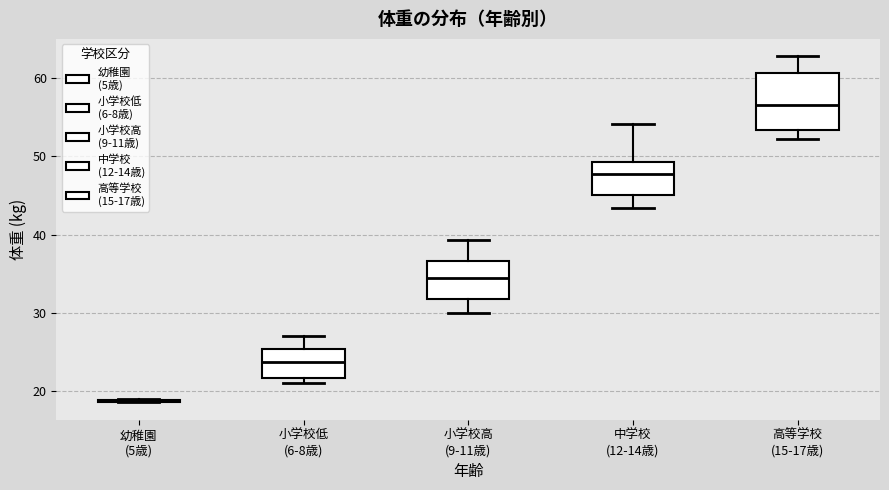

Where does the median line of the box for 小学校低 (6-8歳) sit on the y-axis? The values are not printed on the chart, so give them approximately, as read against the axis.

24